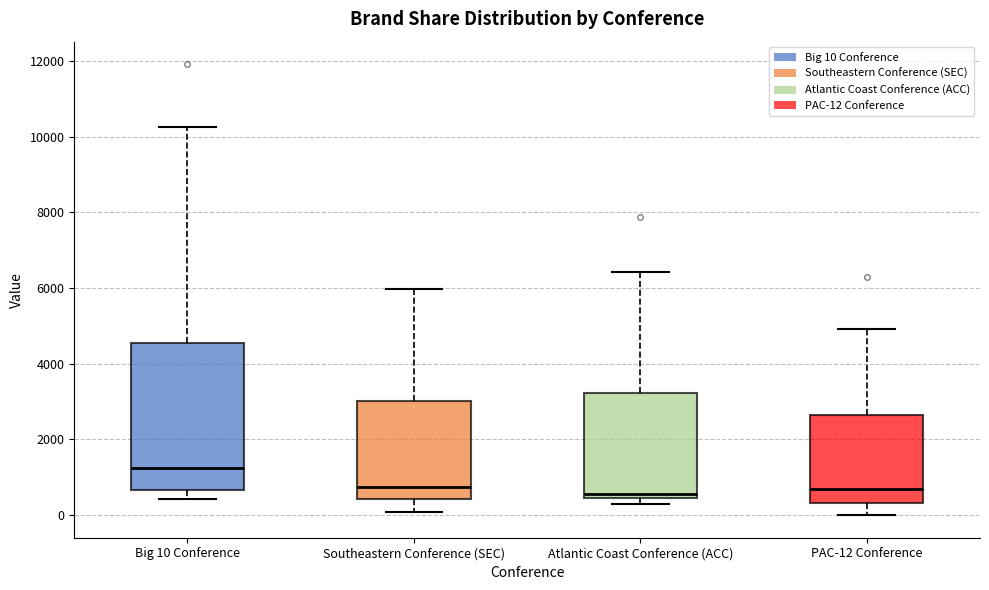

Reading left to right, transcribe this box plot: for each box, give where its median line is, the range the box spans, and where its two whiskers end, as read against the y-axis. The values are not printed on the chart, so give them approximately, as read against the axis.

Big 10 Conference: median 1200, box 600 to 4600, whiskers 400 to 10200
Southeastern Conference (SEC): median 800, box 400 to 3000, whiskers 0 to 6000
Atlantic Coast Conference (ACC): median 600, box 400 to 3200, whiskers 200 to 6400
PAC-12 Conference: median 600, box 400 to 2600, whiskers 0 to 5000